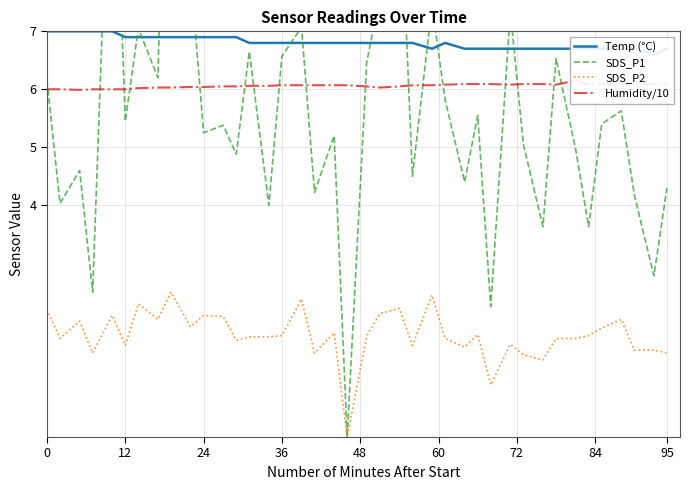

What is the highest value of the SDS_P2 series?

2.5